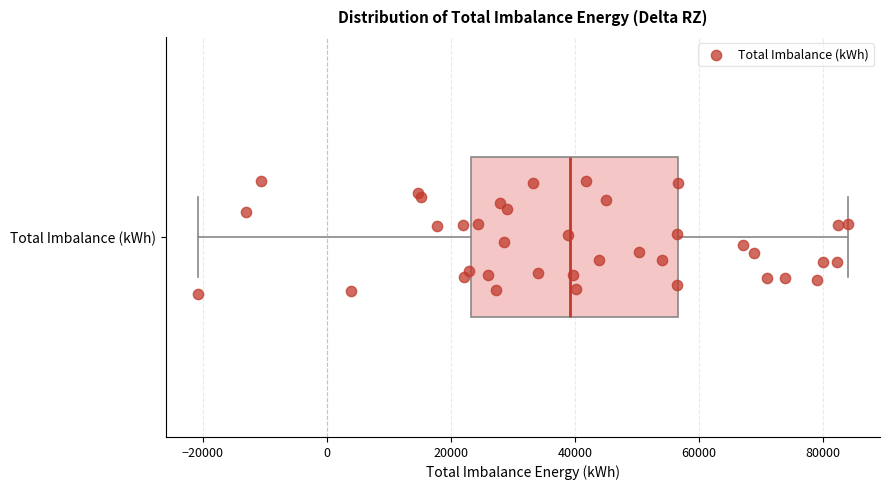

Transcribe this box plot: give where the median line is, the range the box spans, and where the two whiskers end, as read against the x-axis. The values are not printed on the chart, so give them approximately, as read against the axis.

median 40000, box 24000 to 56000, whiskers -20000 to 84000